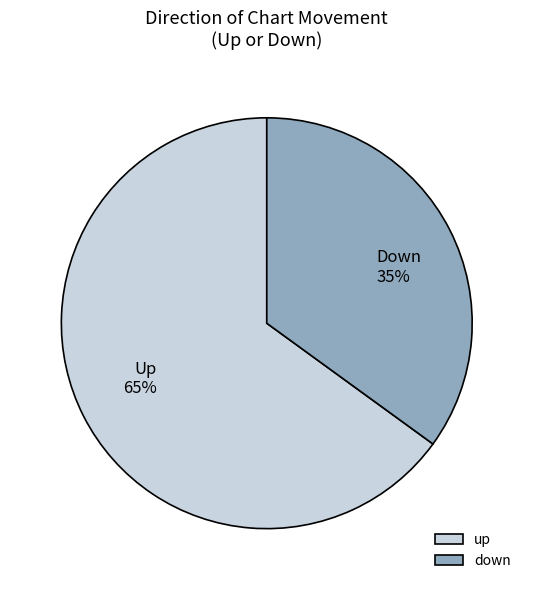

The down slice represents 35% of the pie. True or false?

True